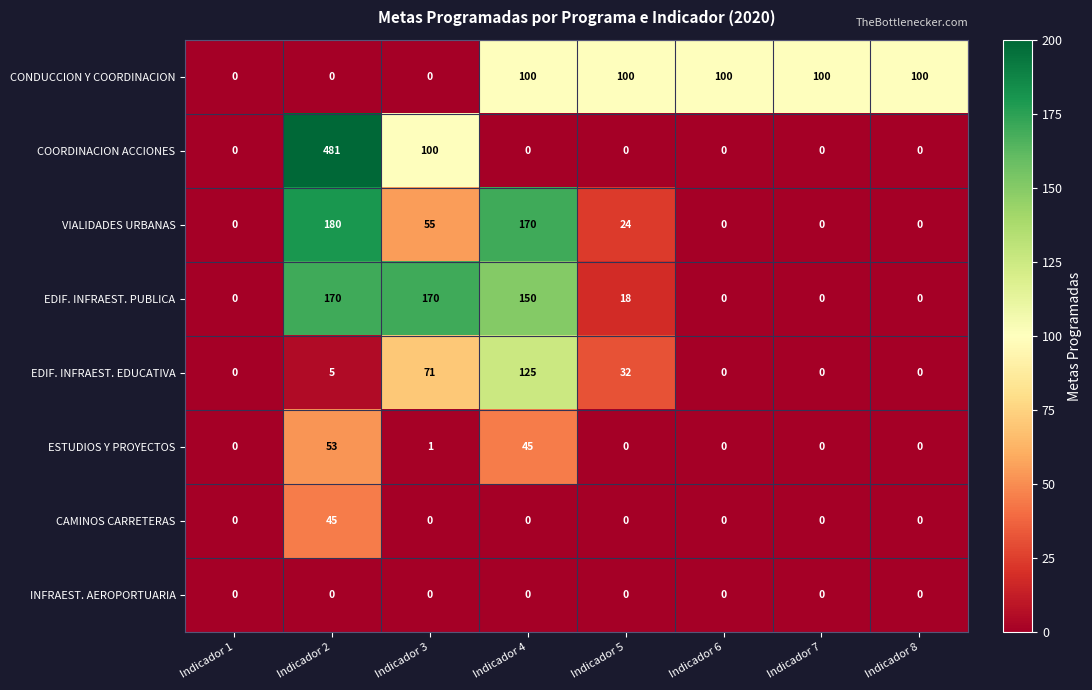

Which series has the largest range (max minus min)?

COORDINACION ACCIONES